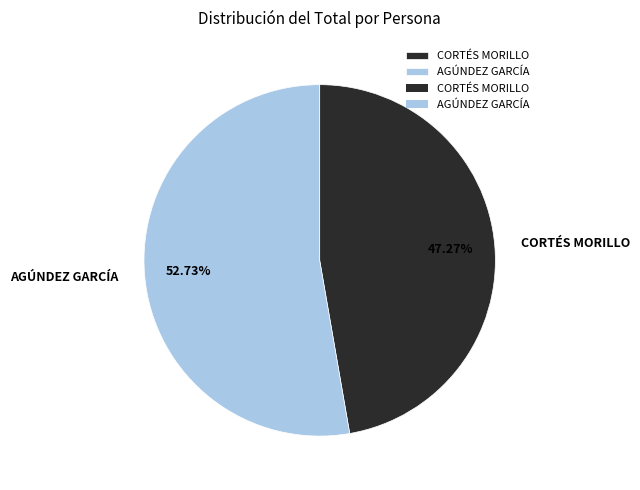

Which slice is the largest?

AGÚNDEZ GARCÍA